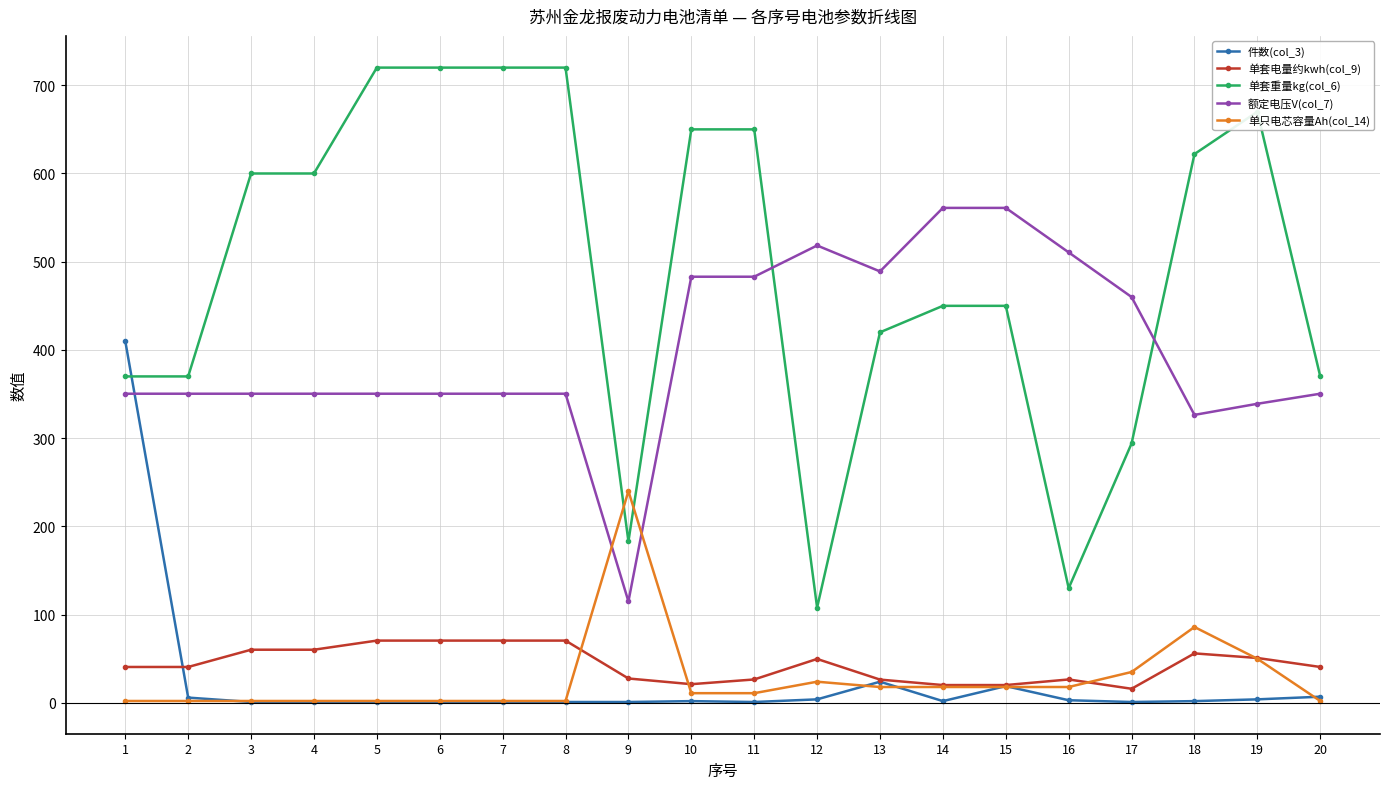

Which series has the largest range (max minus min)?

单套重量kg(col_6)